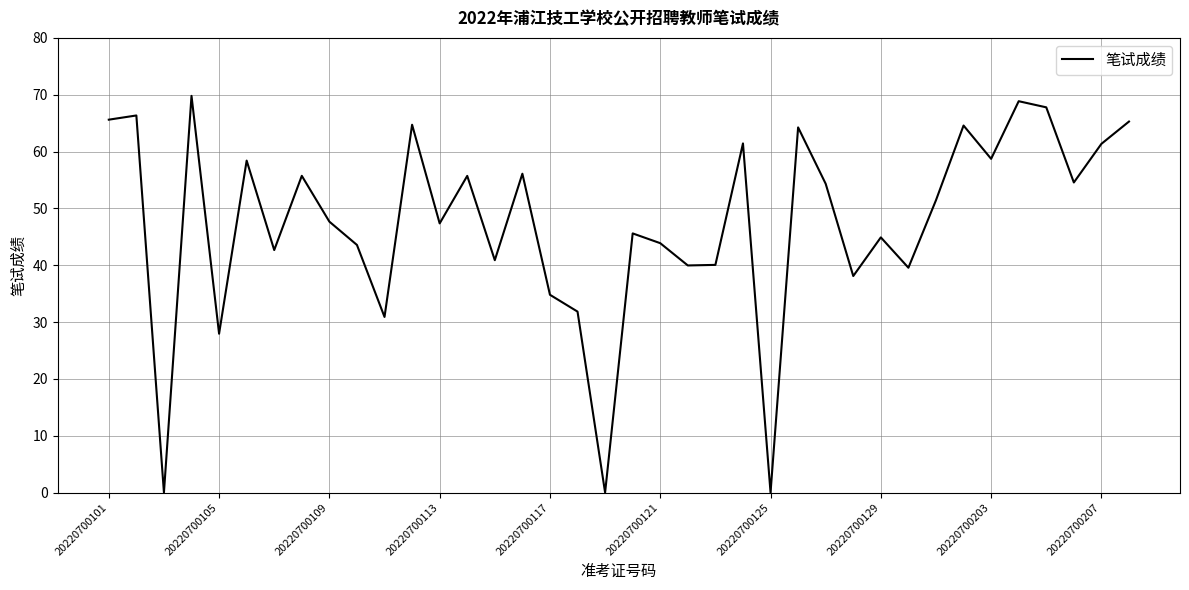

What is the difference between the maximum and minimum values?

69.8